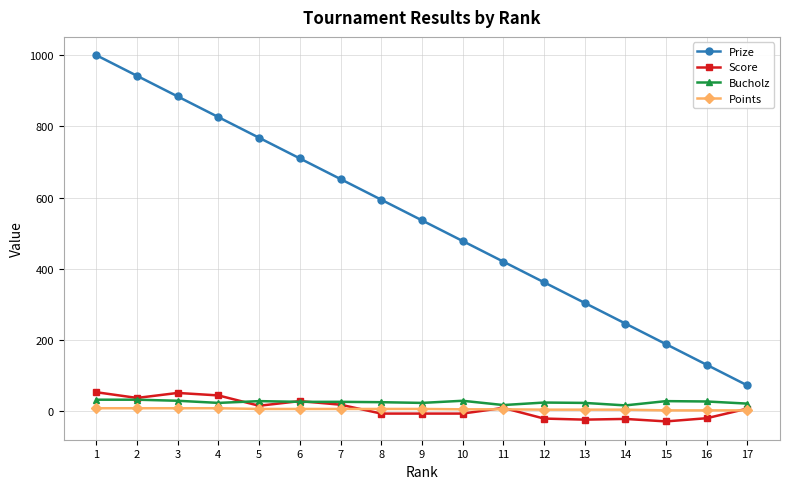

Which series changed the most between 12 and 13?

Prize